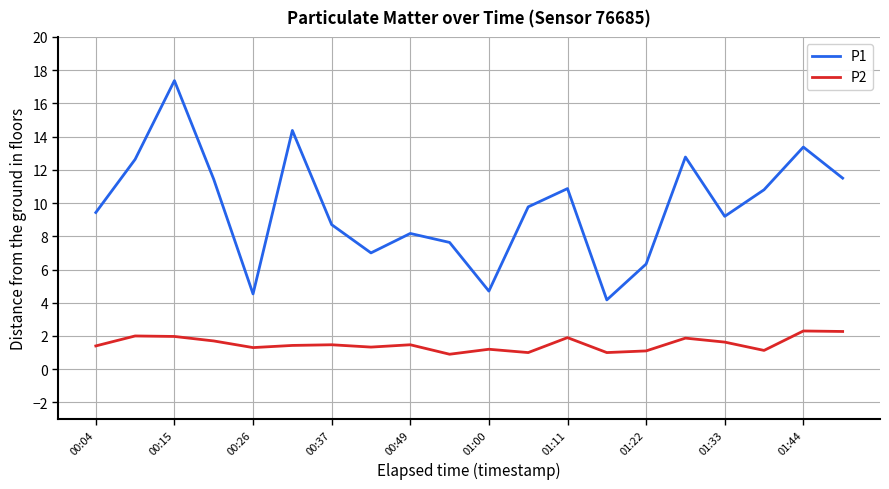

What is the lowest value of the P2 series?

0.9